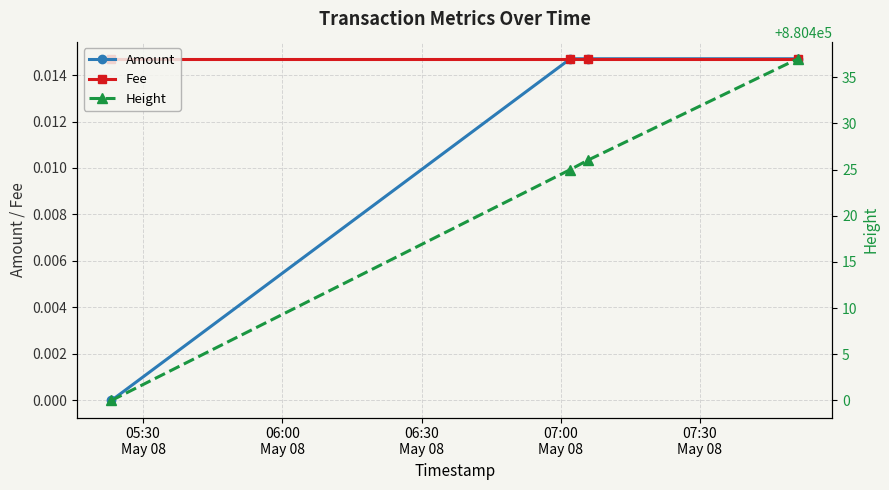

Reading left to right, extract all data points from this chart.

Amount: 0.0	0.0	0.0	0.0
Fee: 0.0	0.0	0.0	0.0
Height: 880400.0	880425.0	880426.0	880437.0